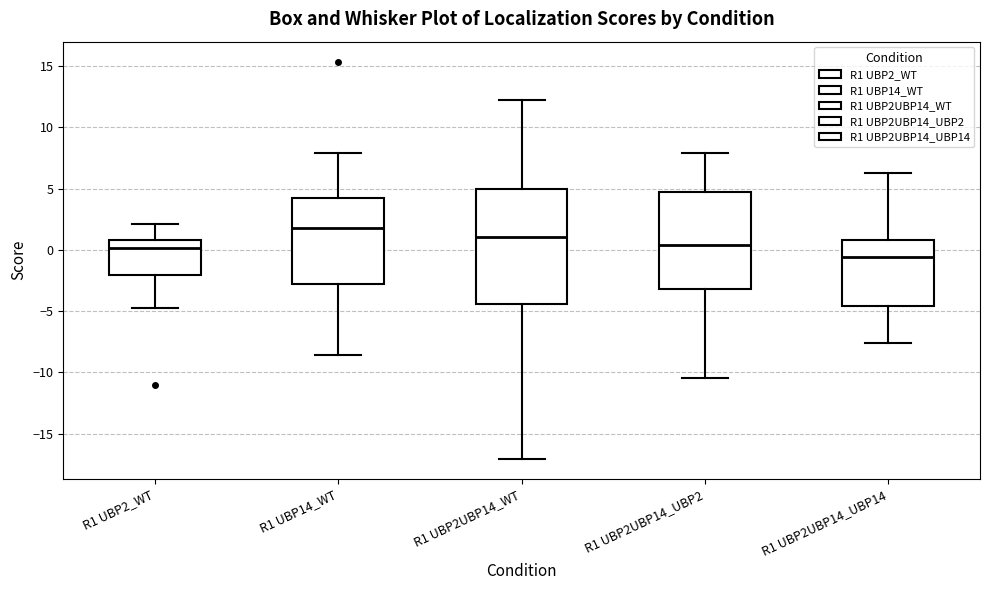

Reading left to right, transcribe this box plot: for each box, give where its median line is, the range the box spans, and where its two whiskers end, as read against the y-axis. The values are not printed on the chart, so give them approximately, as read against the axis.

R1 UBP2_WT: median 0.0, box -2.0 to 1.0, whiskers -5.0 to 2.0
R1 UBP14_WT: median 2.0, box -3.0 to 4.0, whiskers -8.5 to 8.0
R1 UBP2UBP14_WT: median 1.0, box -4.5 to 5.0, whiskers -17.0 to 12.5
R1 UBP2UBP14_UBP2: median 0.5, box -3.0 to 4.5, whiskers -10.5 to 8.0
R1 UBP2UBP14_UBP14: median -0.5, box -4.5 to 1.0, whiskers -7.5 to 6.5